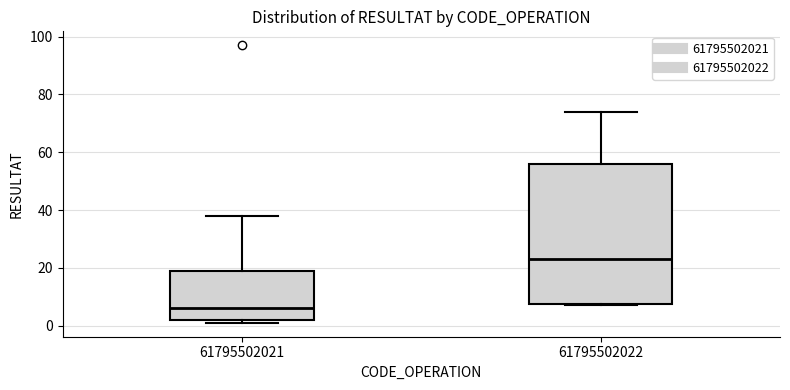

Reading left to right, transcribe this box plot: for each box, give where its median line is, the range the box spans, and where its two whiskers end, as read against the y-axis. The values are not printed on the chart, so give them approximately, as read against the axis.

61795502021: median 6, box 2 to 20, whiskers 2 (just below the box's lower edge) to 38
61795502022: median 24, box 8 to 56, whiskers 8 to 74